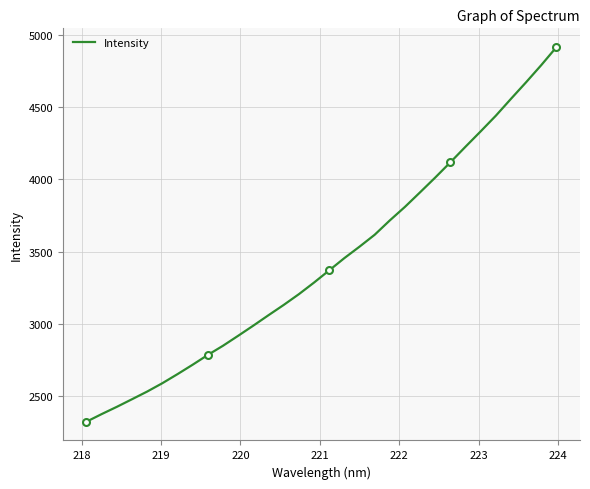

What is the minimum value shown in the chart?

2323.8